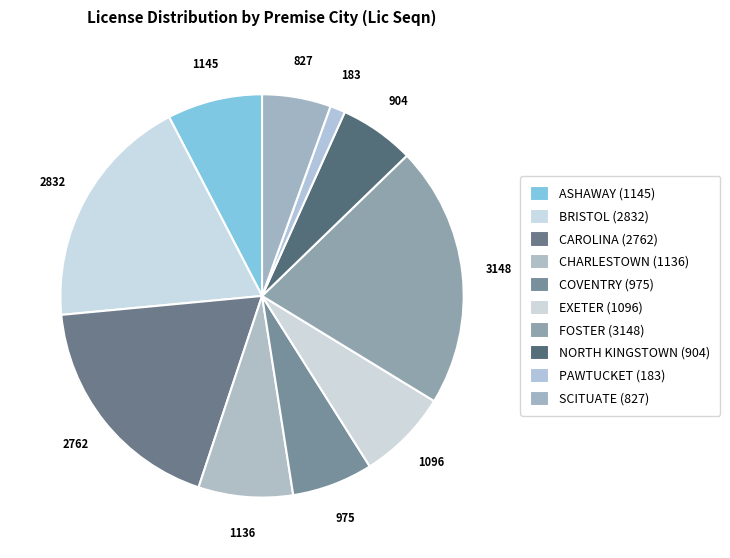

To the nearest percent, what portion does PAWTUCKET represent?

1%